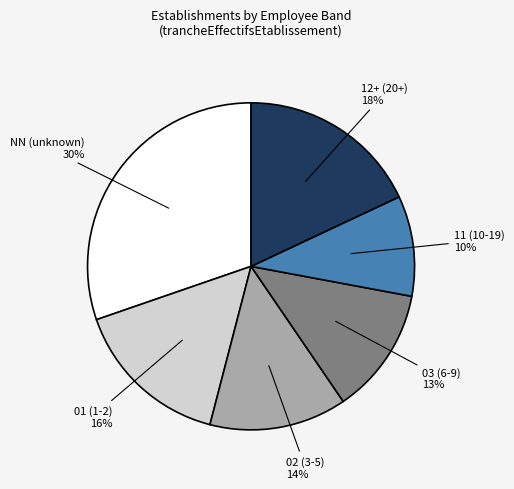

Does any single category account for the majority?

No